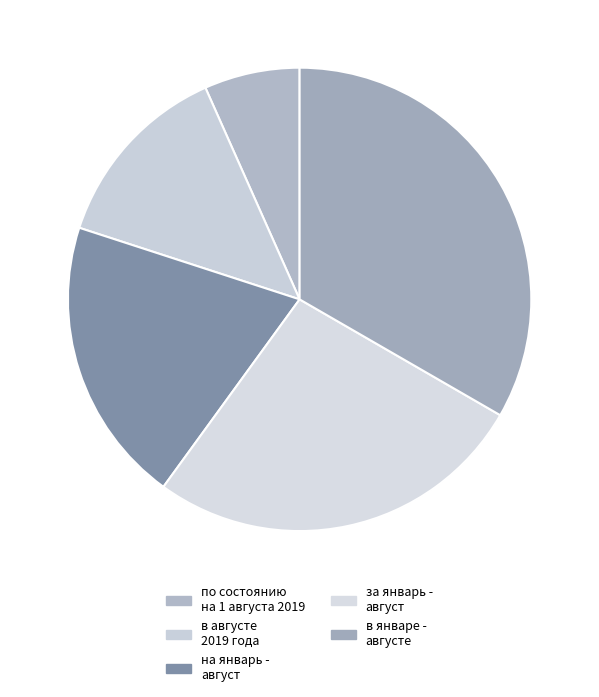

Which slice is the largest?

в январе - августe